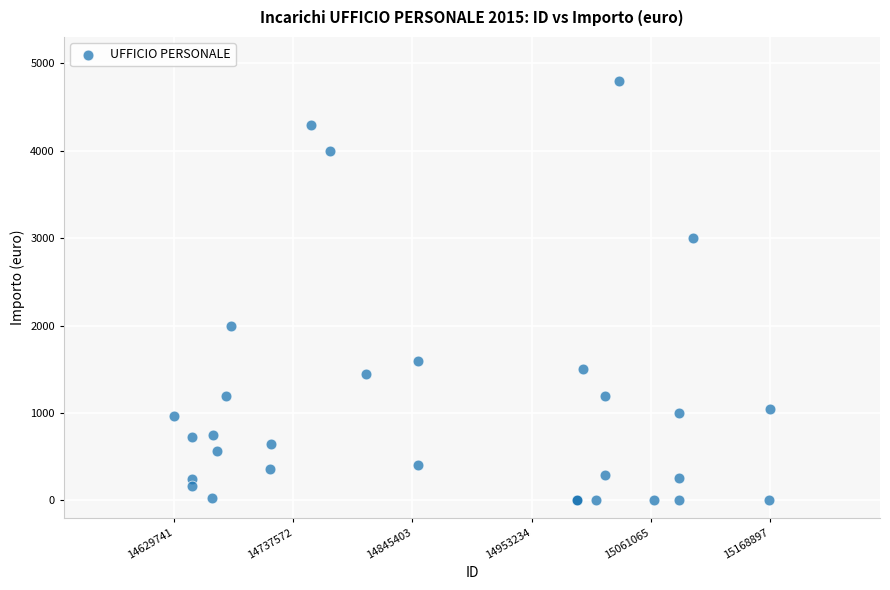

What Y value in the scatter plot is closest to 2400?

2000.0